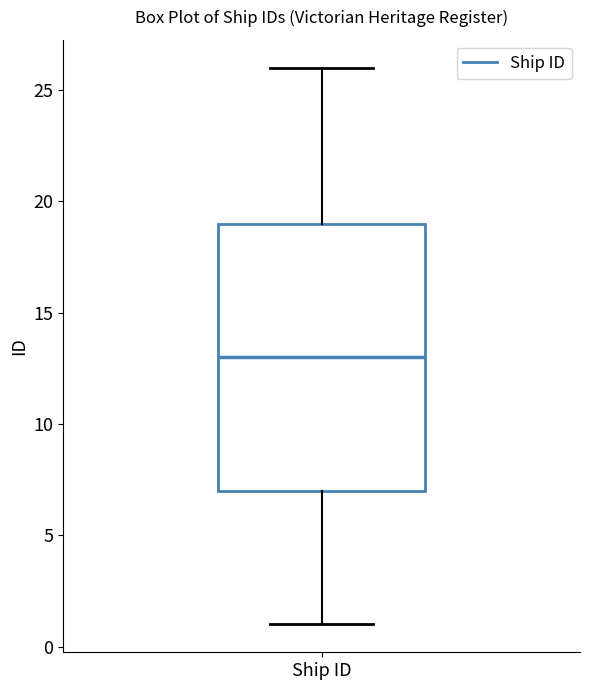

Transcribe this box plot: give where the median line is, the range the box spans, and where the two whiskers end, as read against the y-axis. The values are not printed on the chart, so give them approximately, as read against the axis.

median 13, box 7 to 19, whiskers 1 to 26